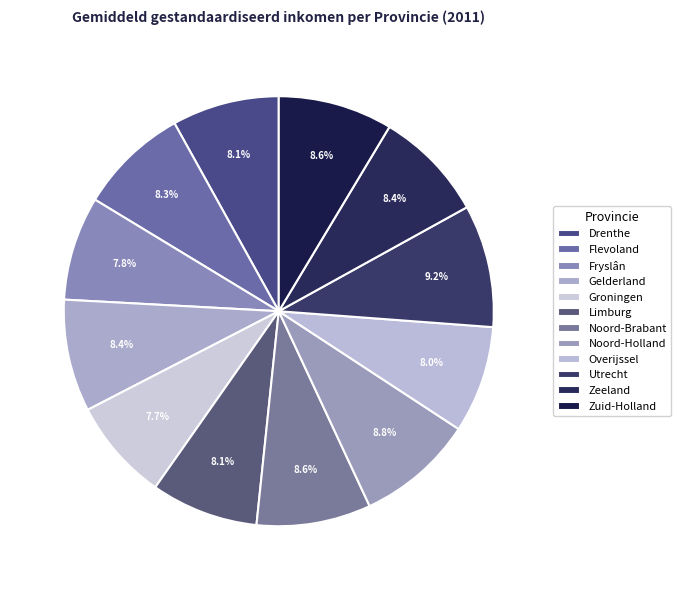

The Drenthe slice represents 8% of the pie. True or false?

True